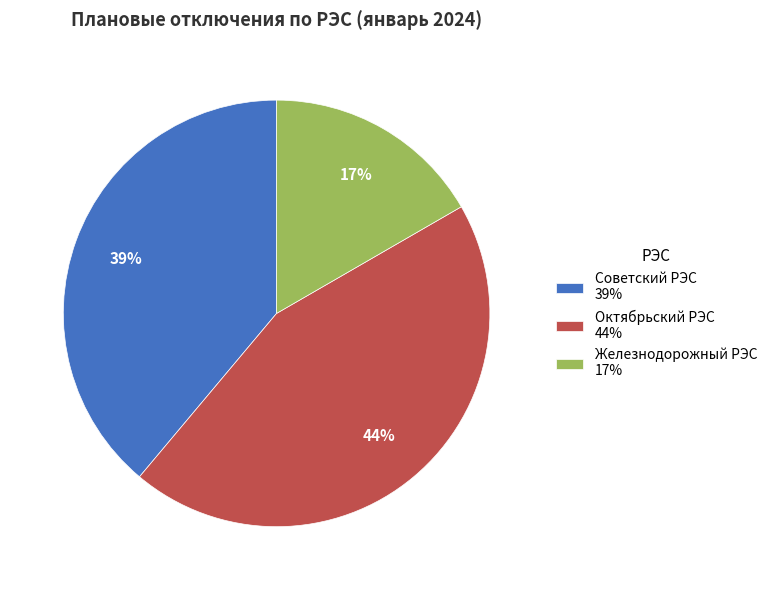

Count the number of slices in the pie.

3